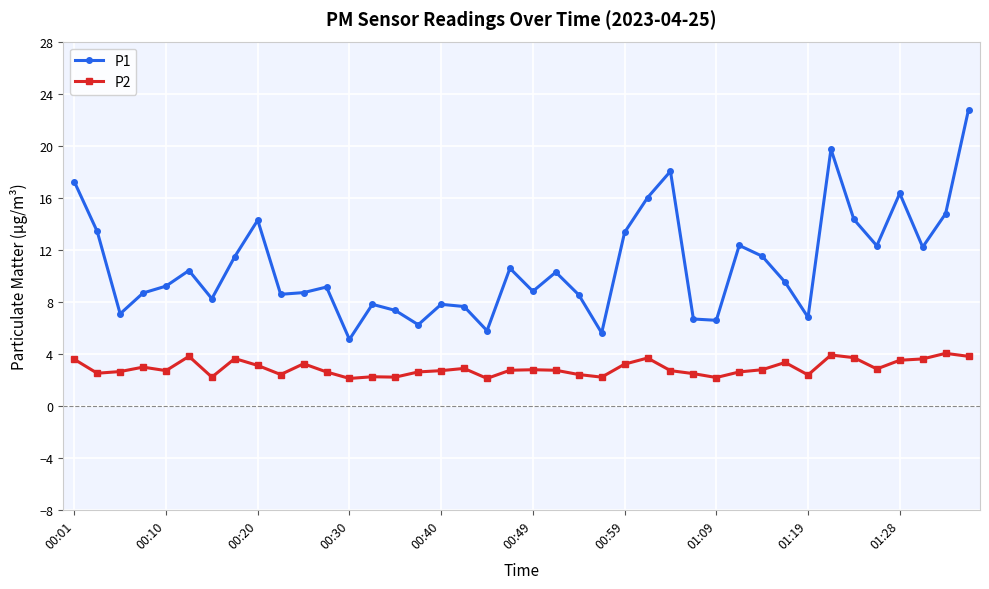

Rank the series by their maximum value, from lowest to highest.

P2, P1